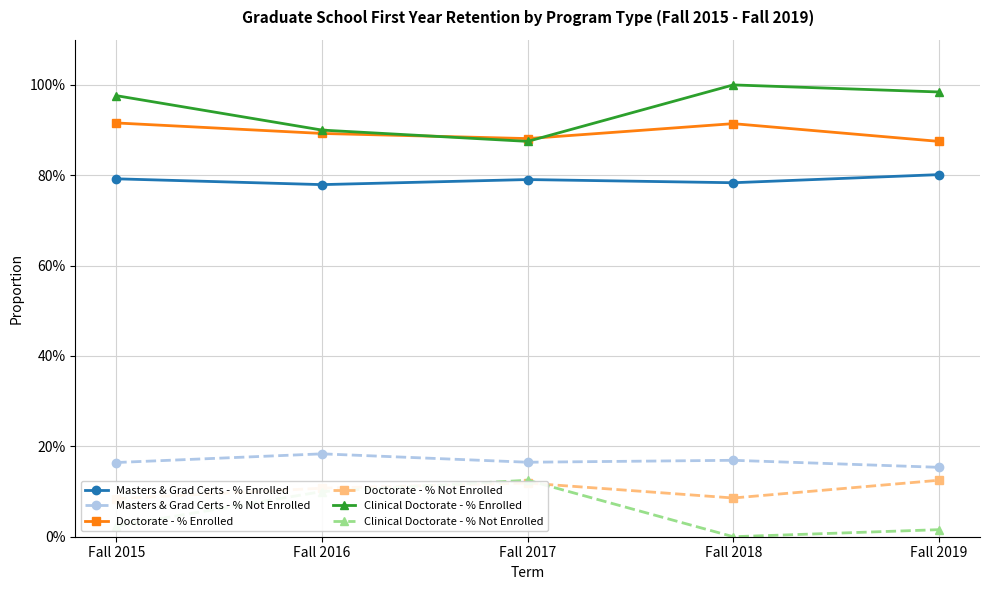

What is the total value across all series at Fall 2016?

3.0